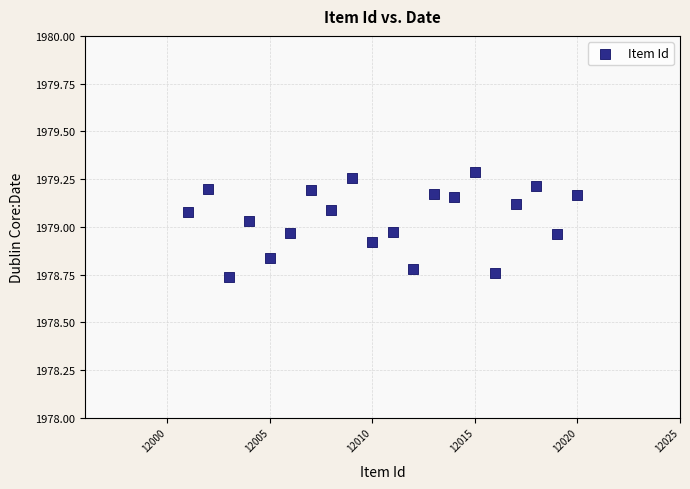

What is the range of Y values (max minus min)?

0.5